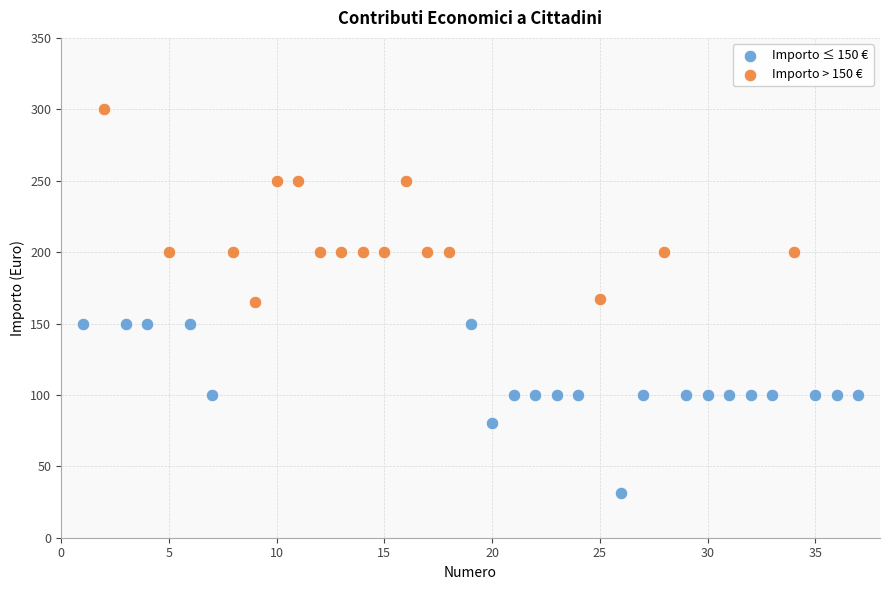

Which series reaches the maximum Y coordinate?

Importo > 150 €